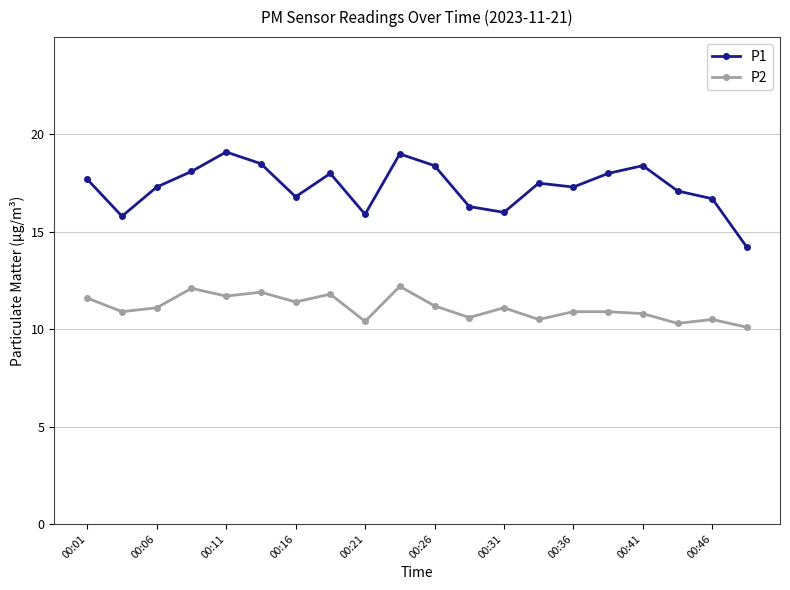

What is the difference between the maximum and minimum values in the P2 series?

2.1